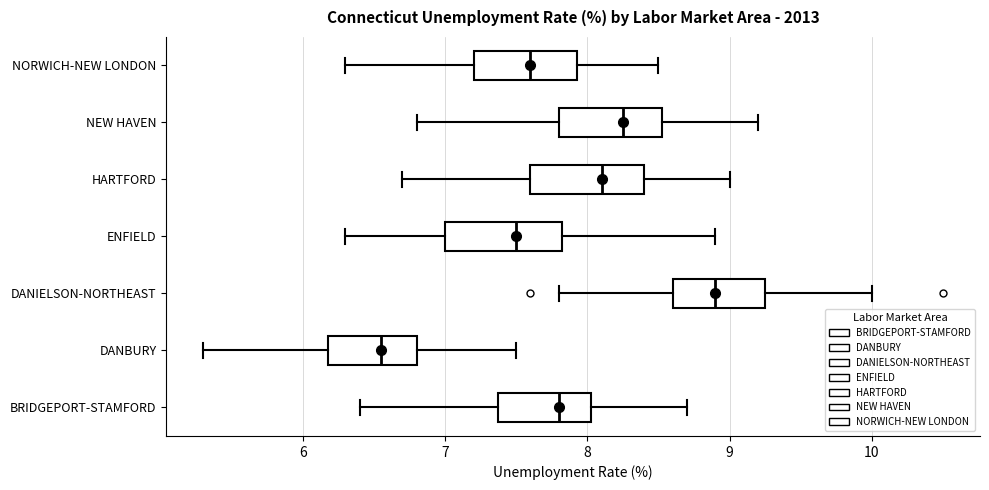

Where does the left whisker of the box for DANBURY end on the x-axis? The values are not printed on the chart, so give them approximately, as read against the axis.

5.3